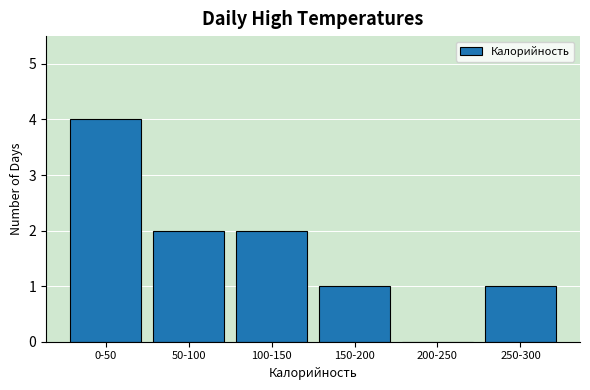

Reading right to left, transcribe all the data shown in this chart.

250-300=1	200-250=0	150-200=1	100-150=2	50-100=2	0-50=4